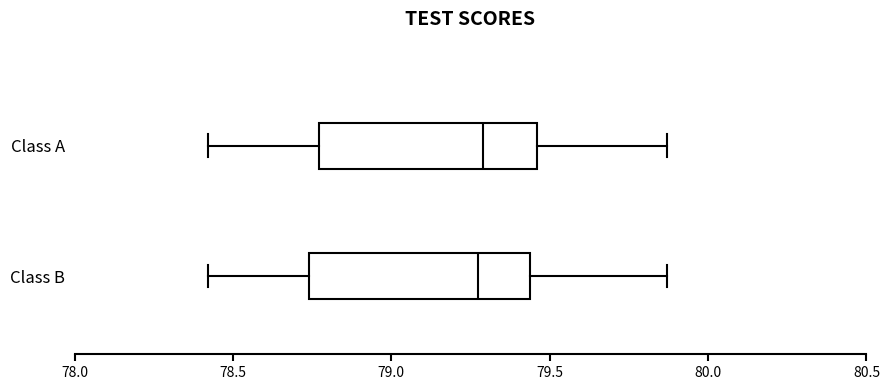

Where is the left edge of the box for Class B on the x-axis? The values are not printed on the chart, so give them approximately, as read against the axis.

78.75